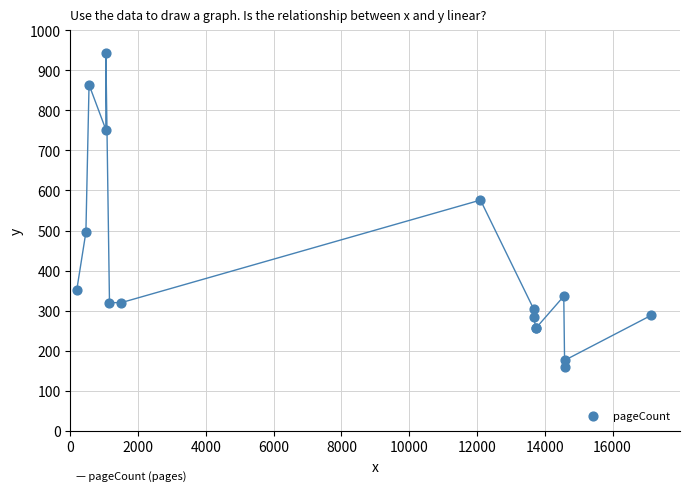

What Y value in the scatter plot is closest to 552?

576